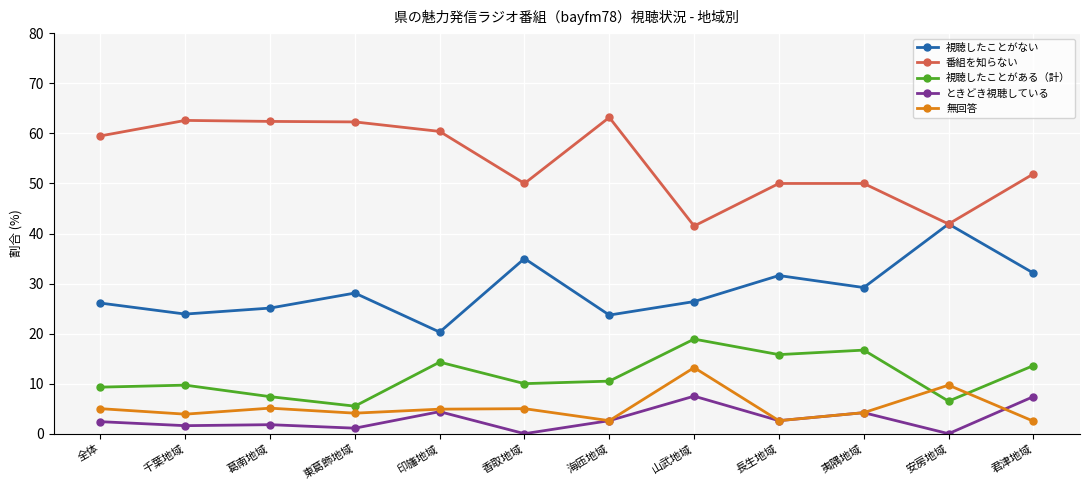

What is the spread (max minus min) of values at 安房地域?

41.9